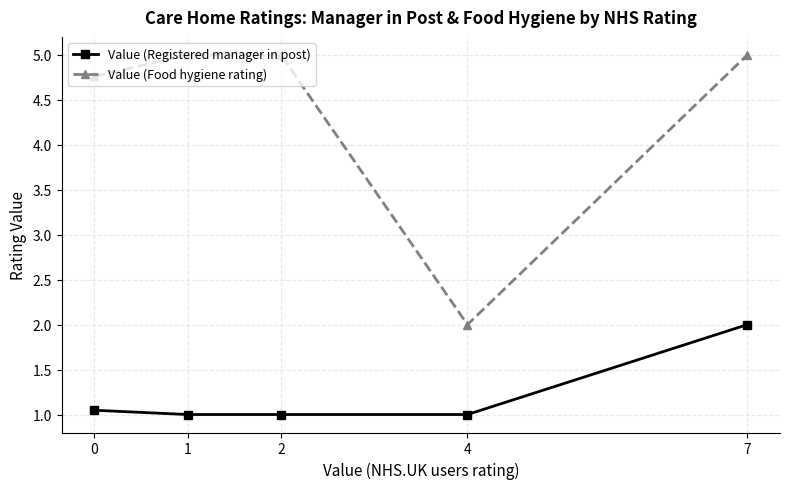

What are all the series names shown in the legend?

Value (Registered manager in post), Value (Food hygiene rating)